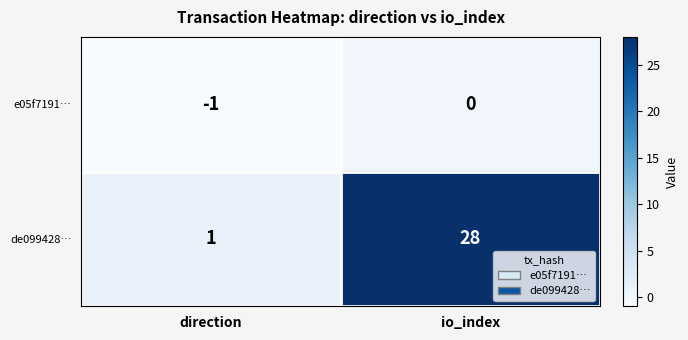

Reading left to right, list all the values displayed in this chart.

e05f7191…: direction=-1	io_index=0
de099428…: direction=1	io_index=28